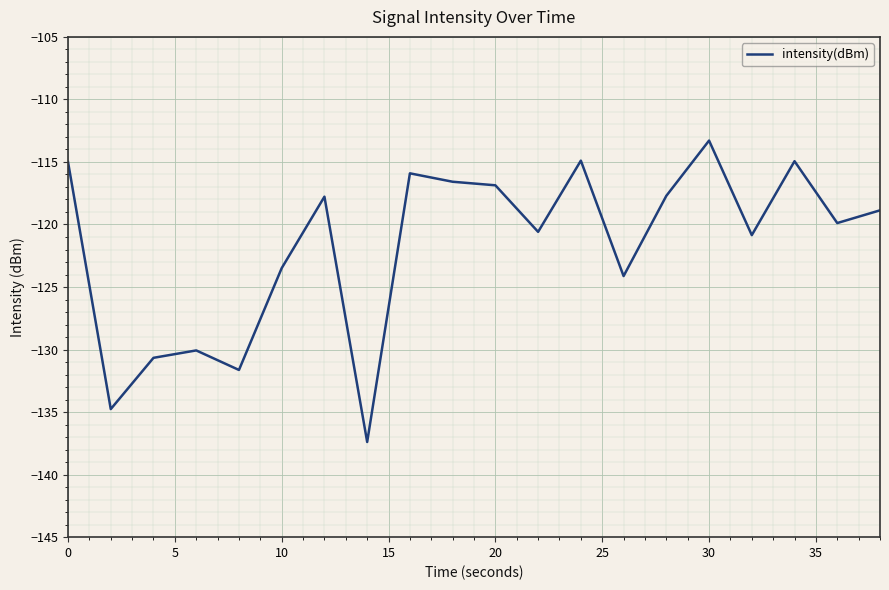

True or false: there are more than 2 points higher than both neighbors.

True